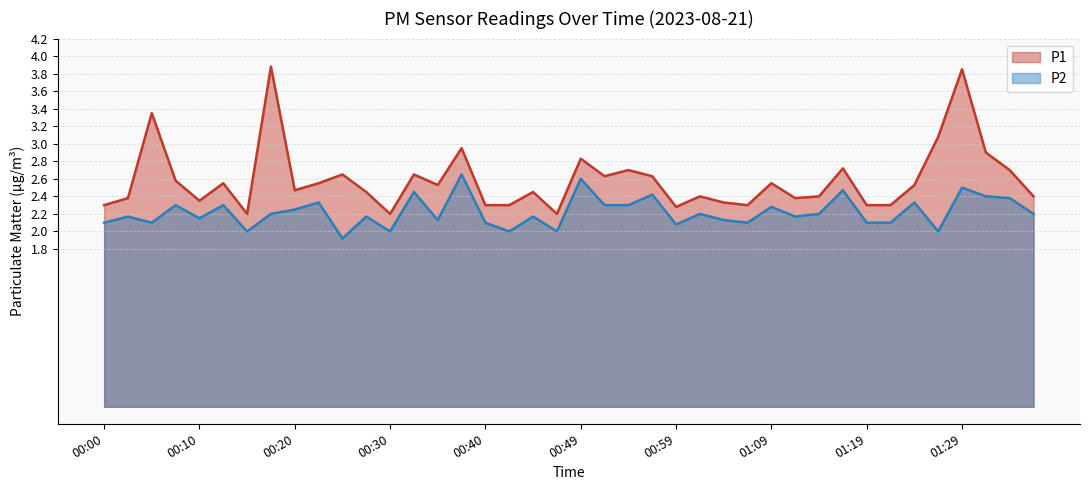

Does the chart have visible grid lines?

Yes